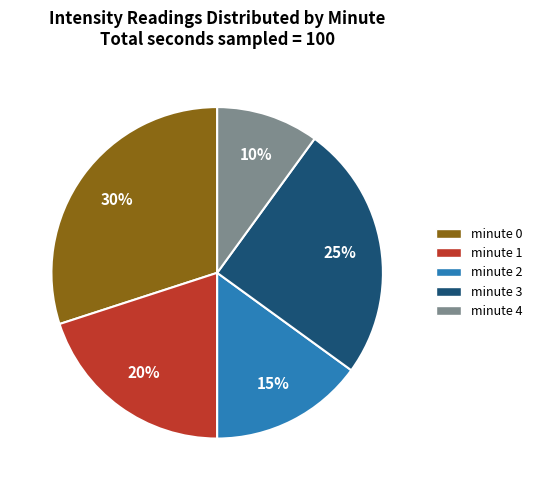

To the nearest percent, what percentage of the pie is minute 1?

20%